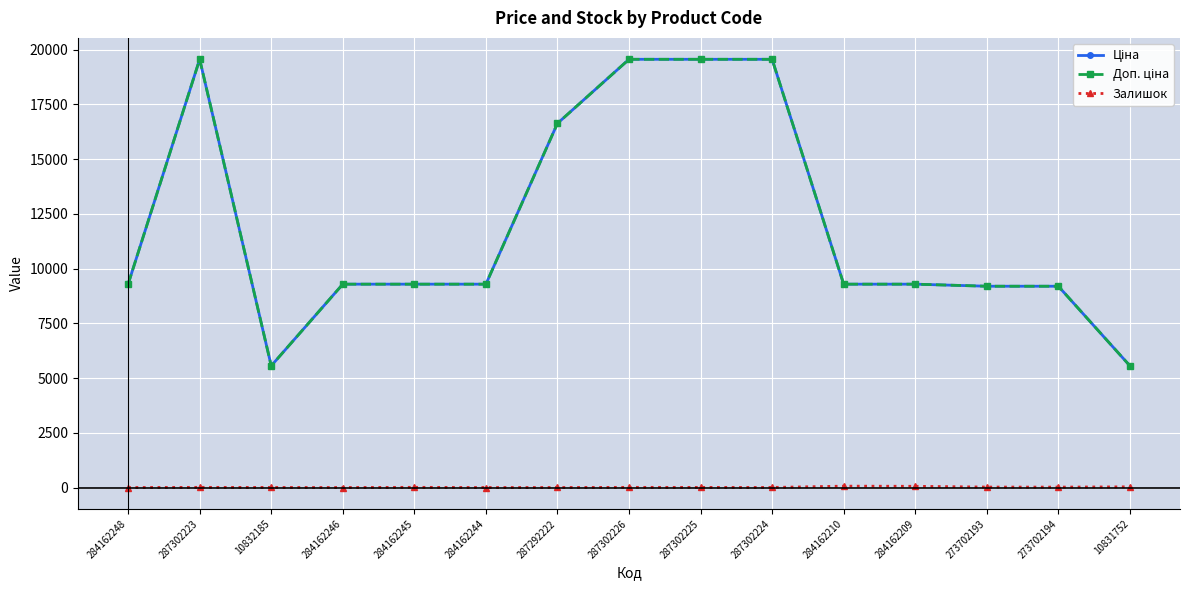

At which label is Доп. ціна closest to 12562?

284162248